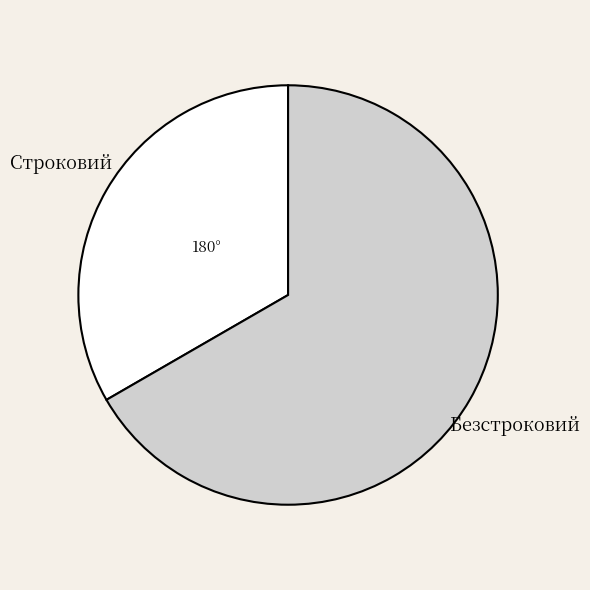

Is there any slice that represents more than half of the pie?

Yes